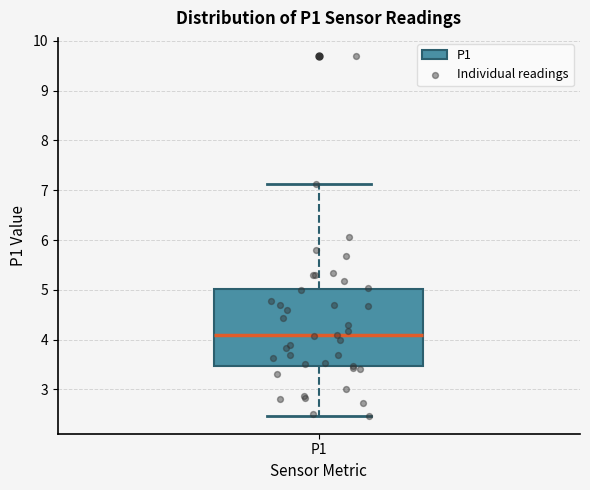

Where is the lower edge of the box for P1 on the y-axis? The values are not printed on the chart, so give them approximately, as read against the axis.

3.5